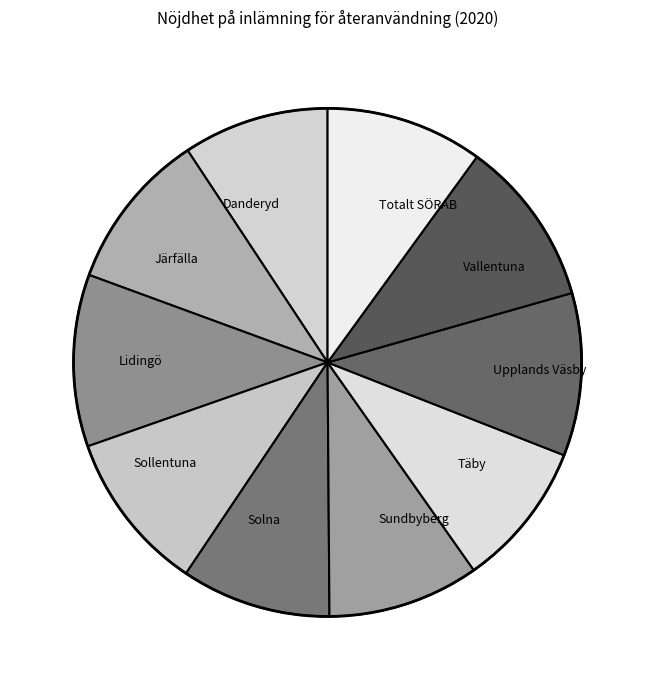

Combined, do Solna and Vallentuna account for over 50%?

No